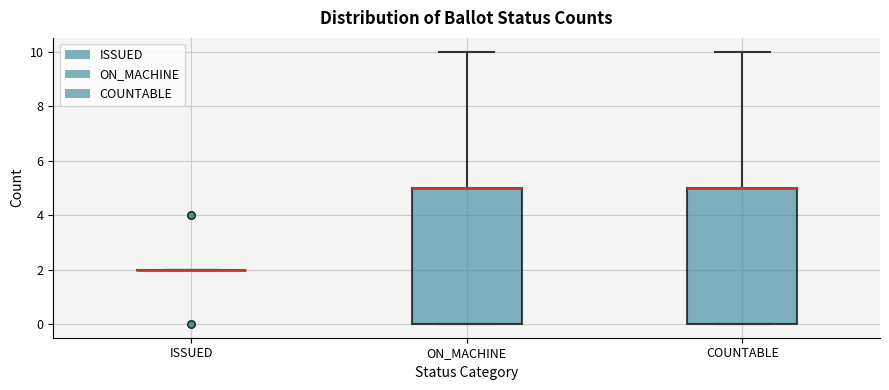

Reading left to right, transcribe this box plot: for each box, give where its median line is, the range the box spans, and where its two whiskers end, as read against the y-axis. The values are not printed on the chart, so give them approximately, as read against the axis.

ISSUED: box collapsed to a line at 2, whiskers 2 to 2
ON_MACHINE: median 5 (drawn on the box's upper edge), box 0 to 5, whiskers 0 to 10
COUNTABLE: median 5 (drawn on the box's upper edge), box 0 to 5, whiskers 0 to 10